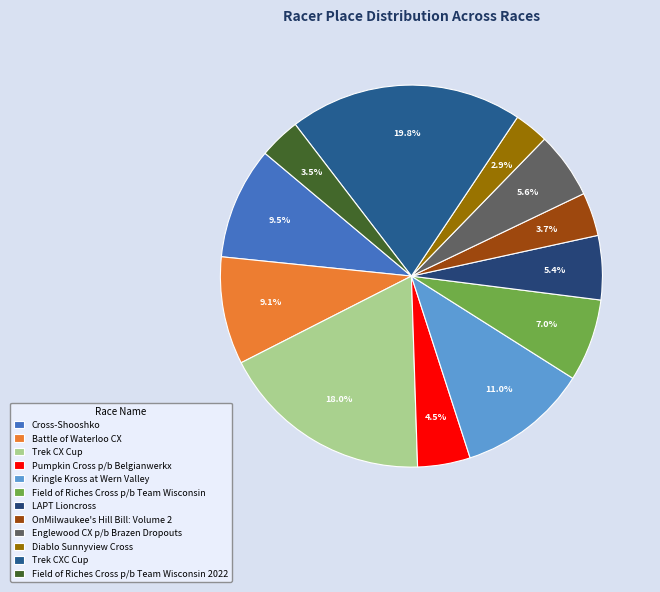

Does Field of Riches Cross p/b Team Wisconsin 2022 represent more than half of the total?

No